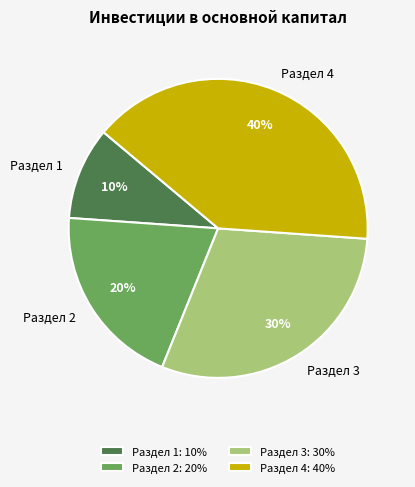

To the nearest percent, what percentage of the pie is Раздел 1?

10%